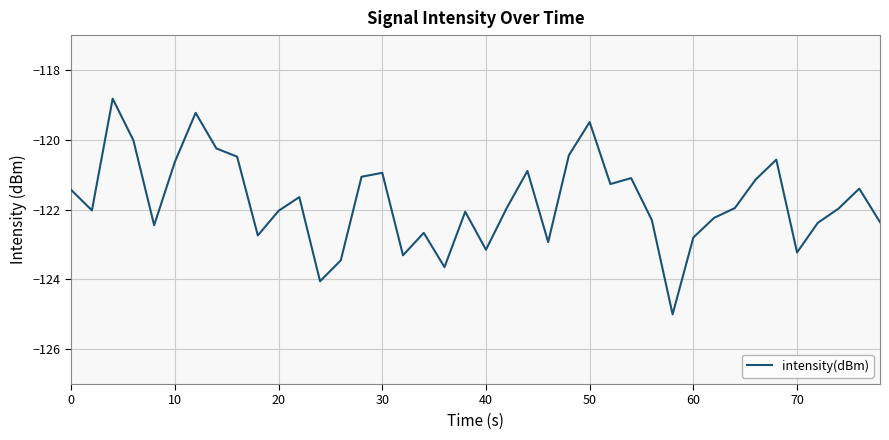

What is the greatest value displayed?

-118.8